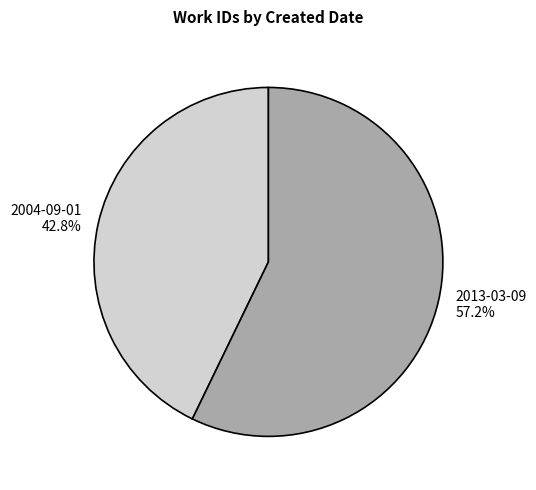

Does any single category account for the majority?

Yes